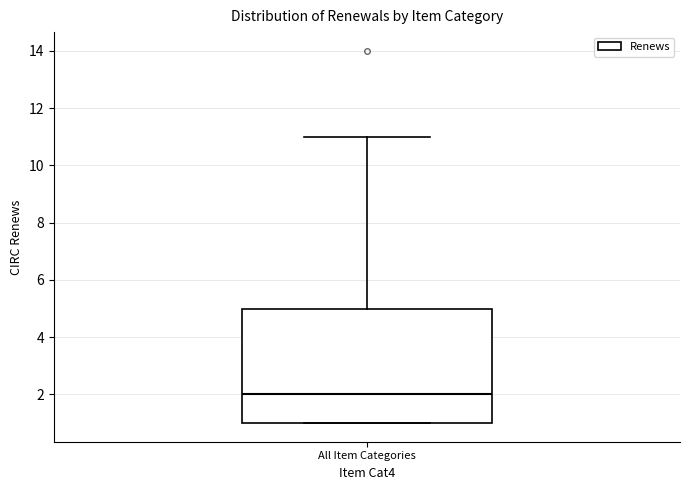

Read this box plot against the y-axis: the position of the median line, the range covered by the box, and the ends of both whiskers. The values are not printed on the chart, so give them approximately, as read against the axis.

median 2, box 1 to 5, whiskers 1 to 11